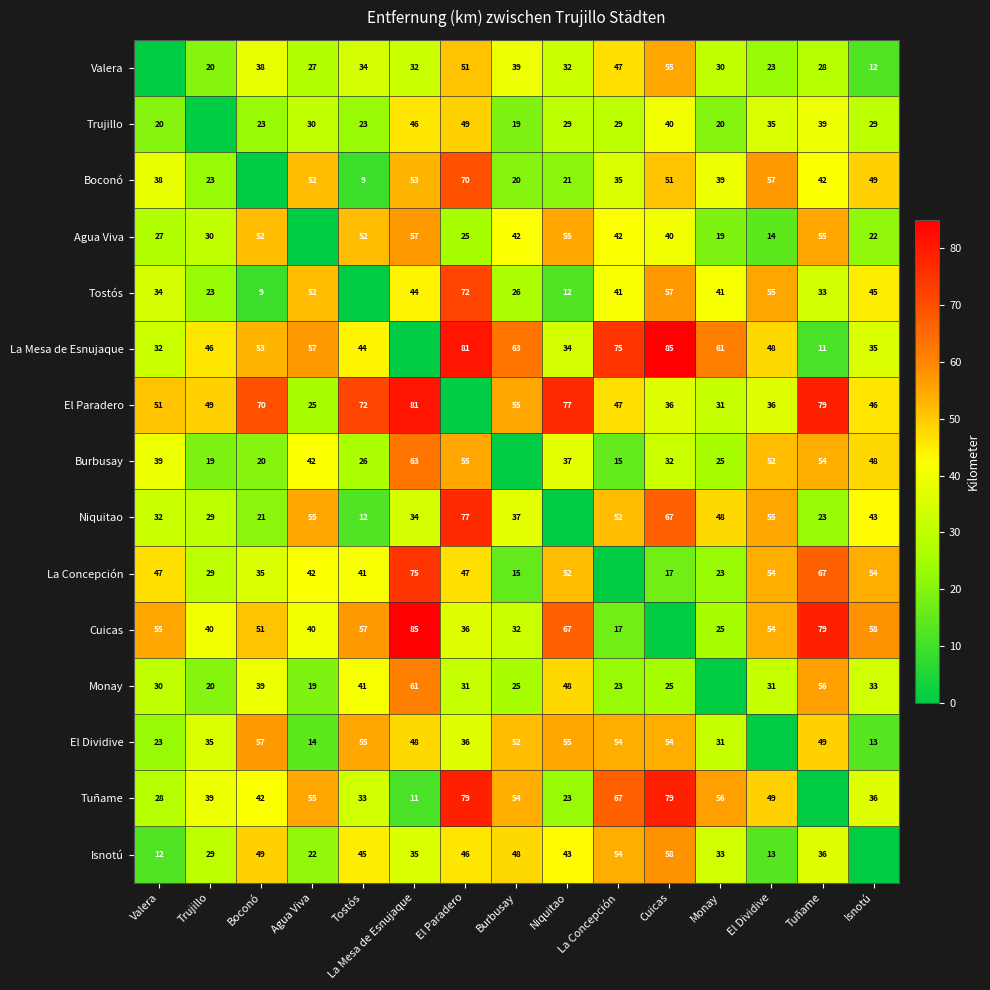

The Tostós series shows 45 at Isnotú. True or false?

True